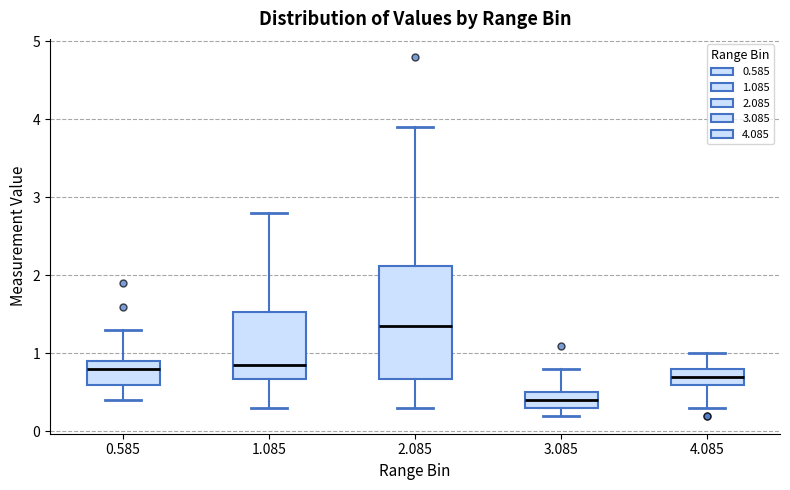

Which box's median line is the highest?

2.085